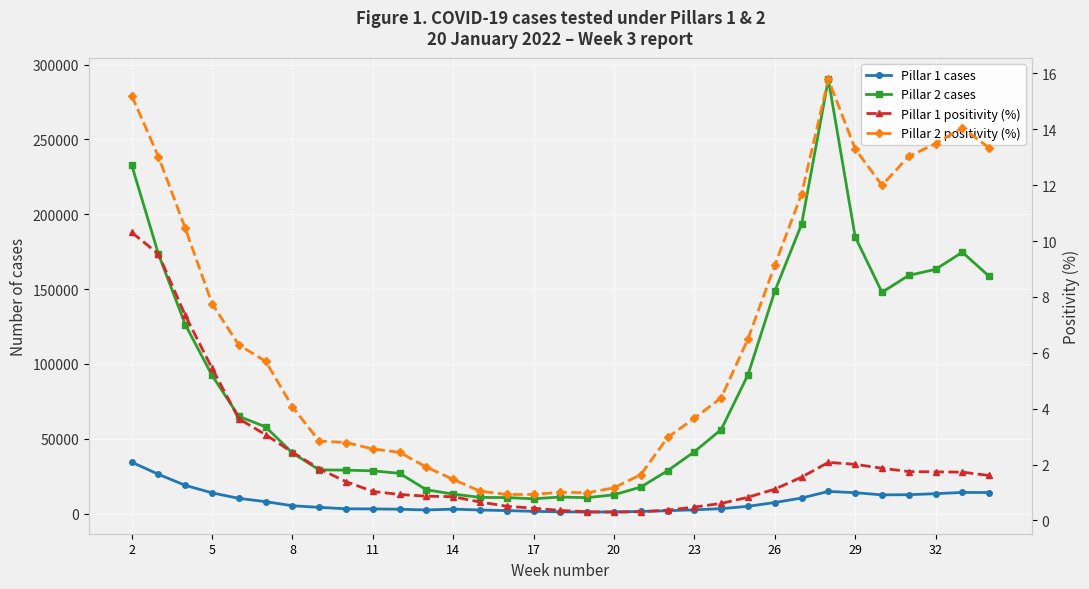

What is the minimum value shown in the chart?

0.3